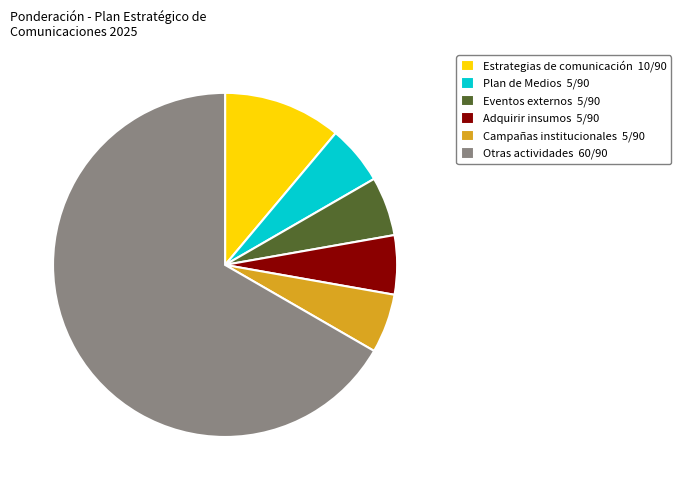

Which has a higher value, Adquirir insumos 5/90 or Otras actividades 60/90?

Otras actividades 60/90